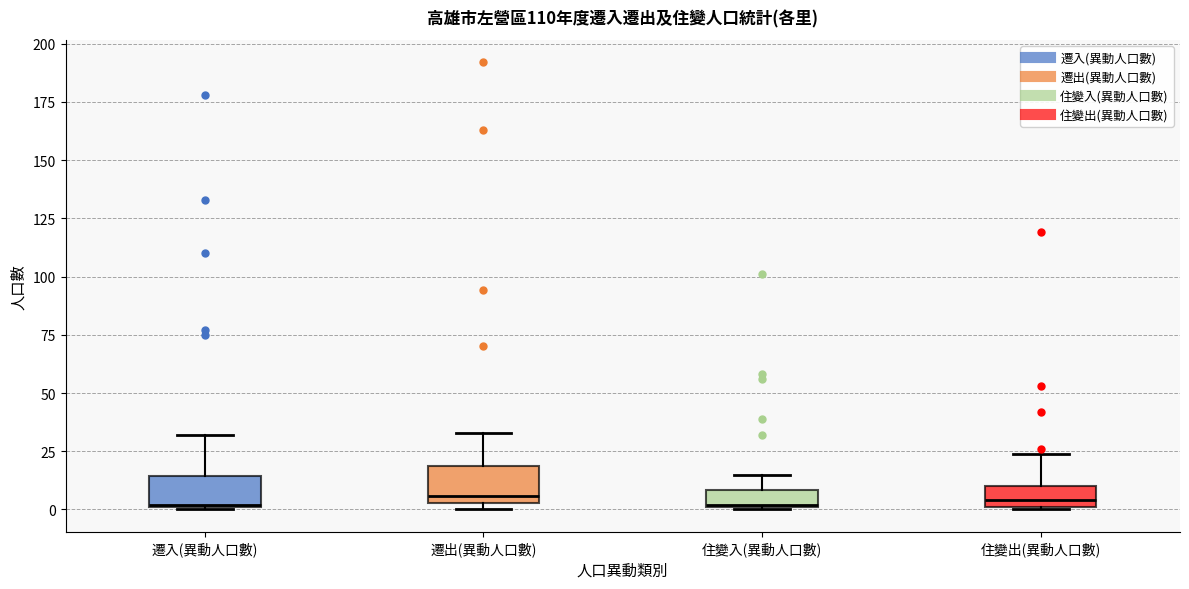

Where does the upper whisker of the box for 住變入(異動人口數) end on the y-axis? The values are not printed on the chart, so give them approximately, as read against the axis.

15